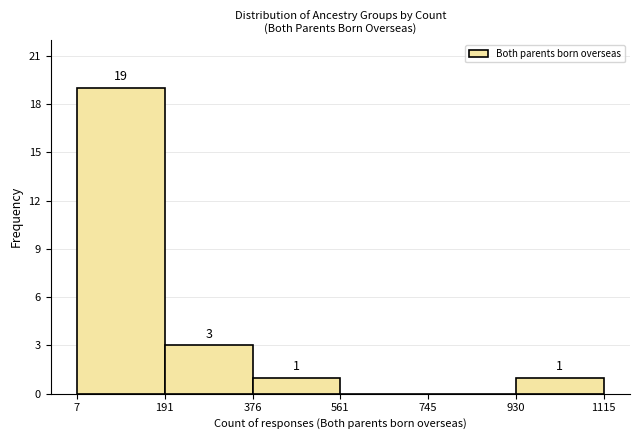

Which range on the x-axis has the tallest bar?

7 to 191